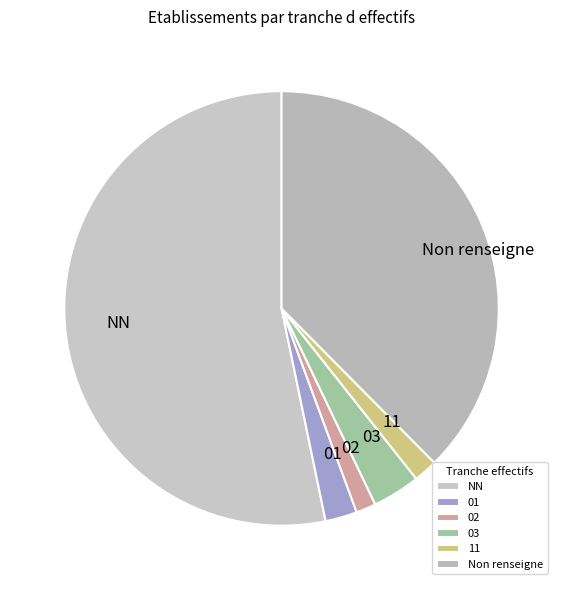

The 02 slice represents 1% of the pie. True or false?

True